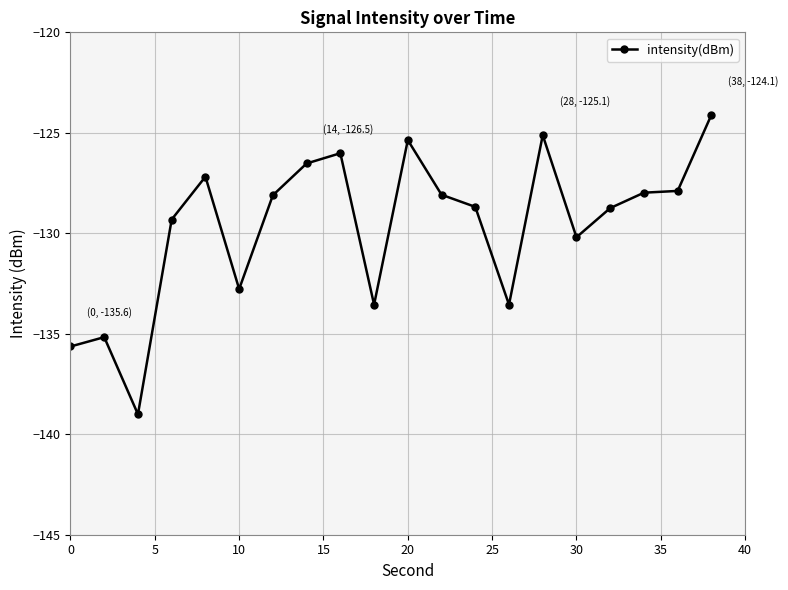

How many series are shown in this chart?

1